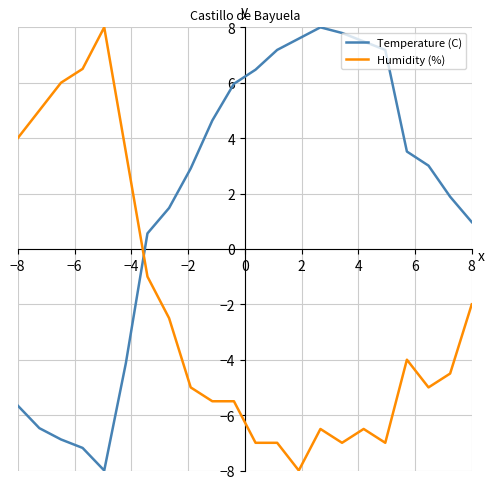

At how many categories does at least one series exceed 0?

22